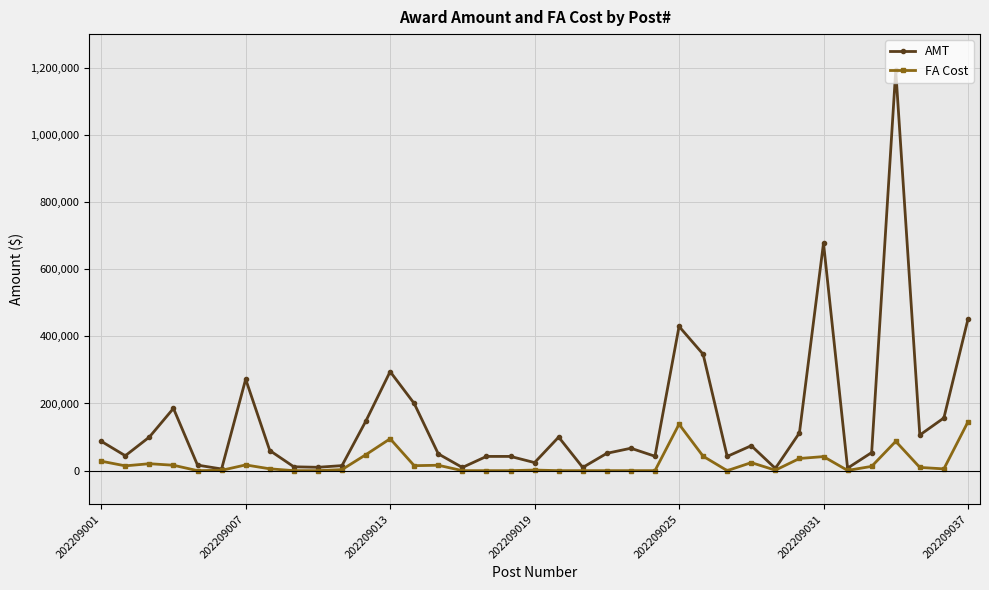

Rank the series by their average value, from highest to lowest.

AMT, FA Cost